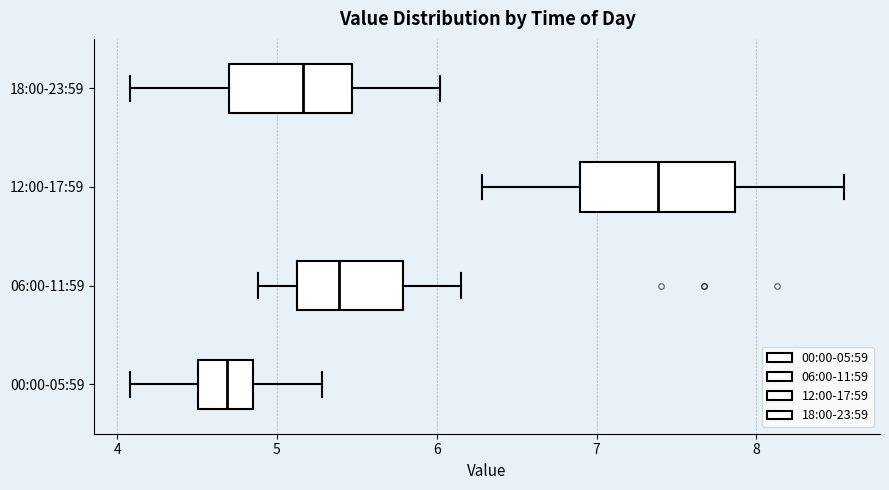

Comparing the boxes themselves (not the whiskers), which one is the widest?

12:00-17:59